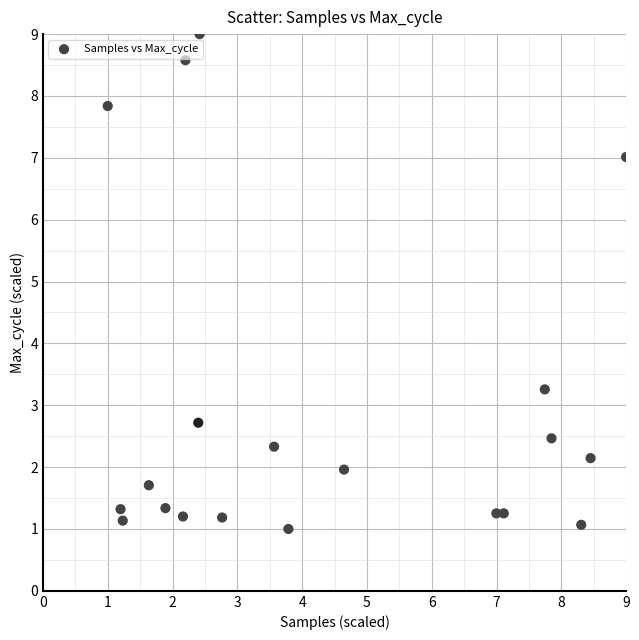

What Y value in the scatter plot is closest to 5?

3.3